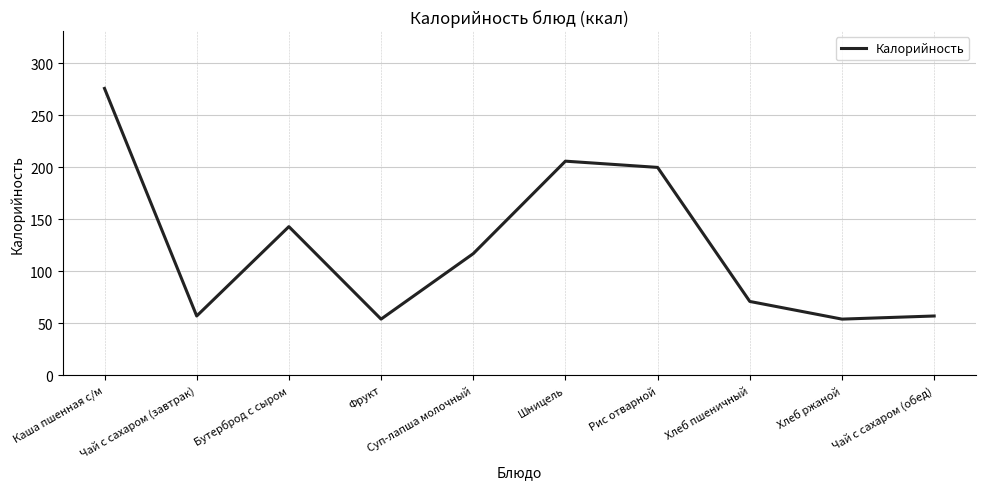

What position from the right is Хлеб пшеничный?

3